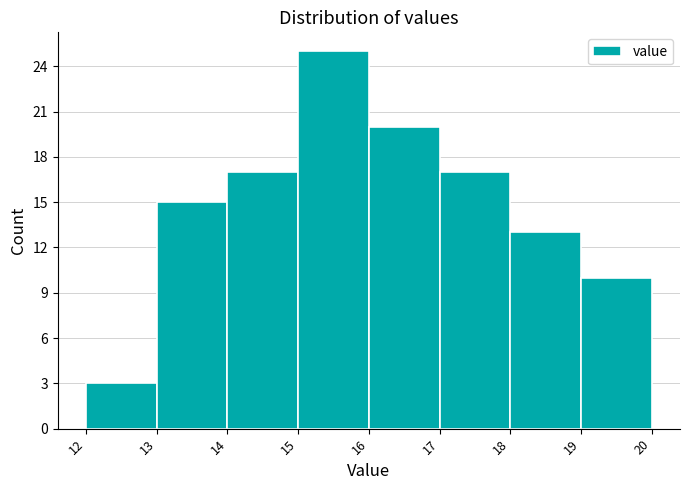

Reading left to right, list every bar in this chart as the range it spans on the x-axis followed by its height. The values are not printed on the chart, so give them approximately, as read against the axis.

12 to 13: 3
13 to 14: 15
14 to 15: 17
15 to 16: 25
16 to 17: 20
17 to 18: 17
18 to 19: 13
19 to 20: 10